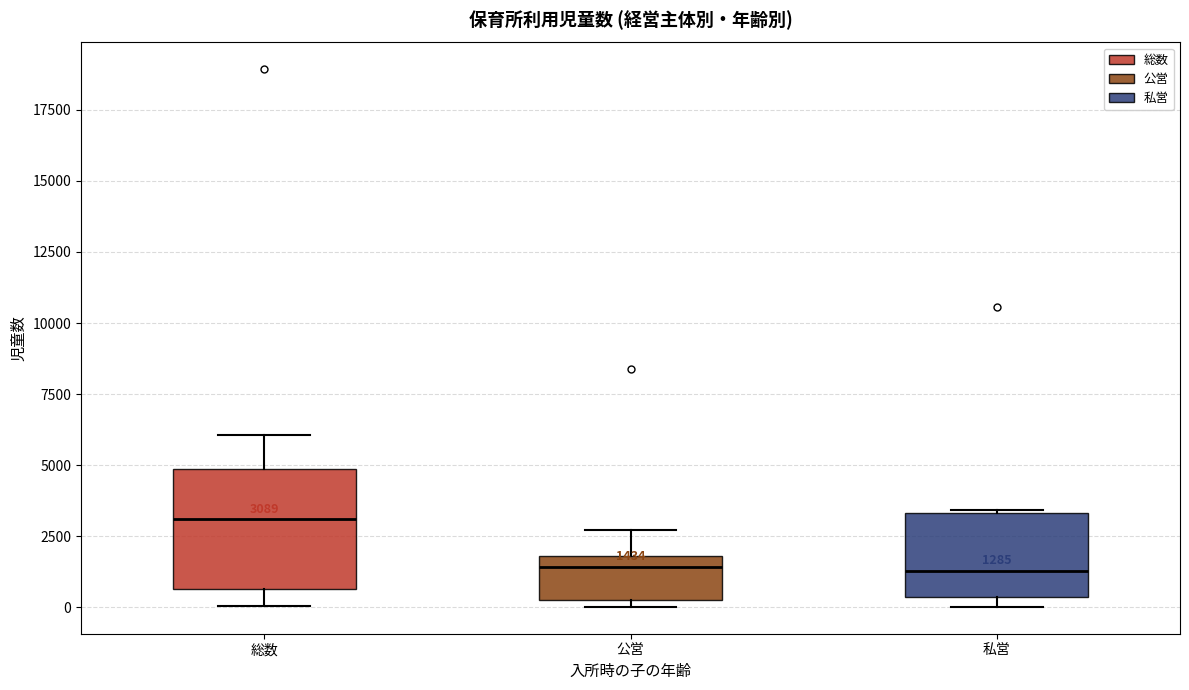

Which box's median line is the highest?

総数